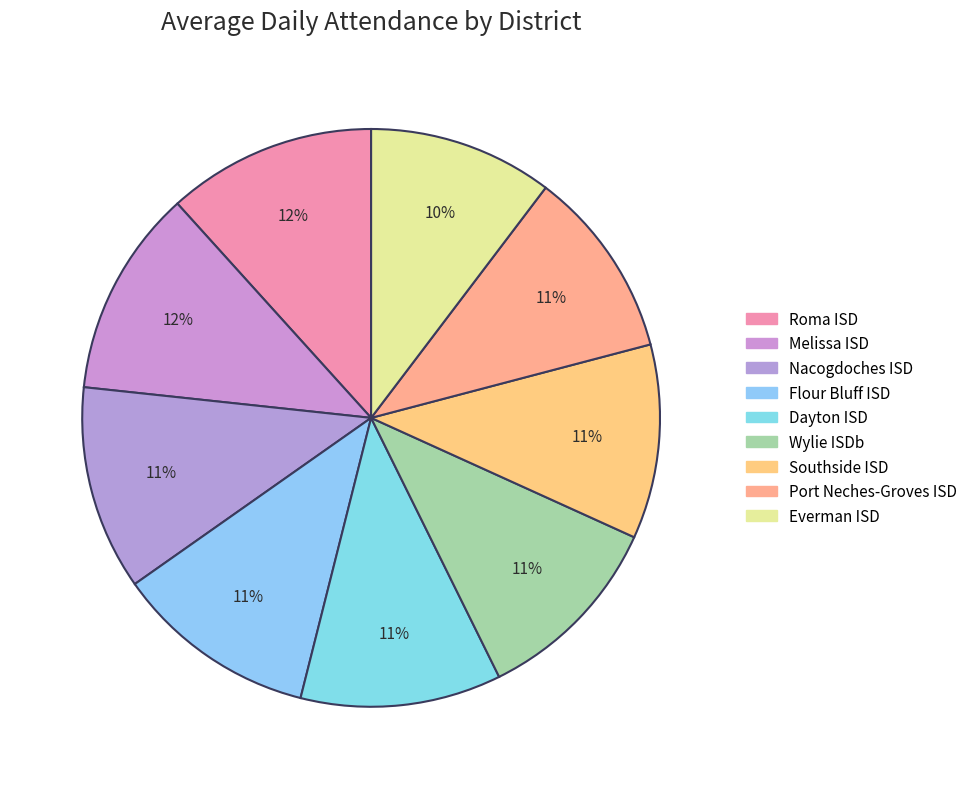

Which slice is the largest?

Roma ISD